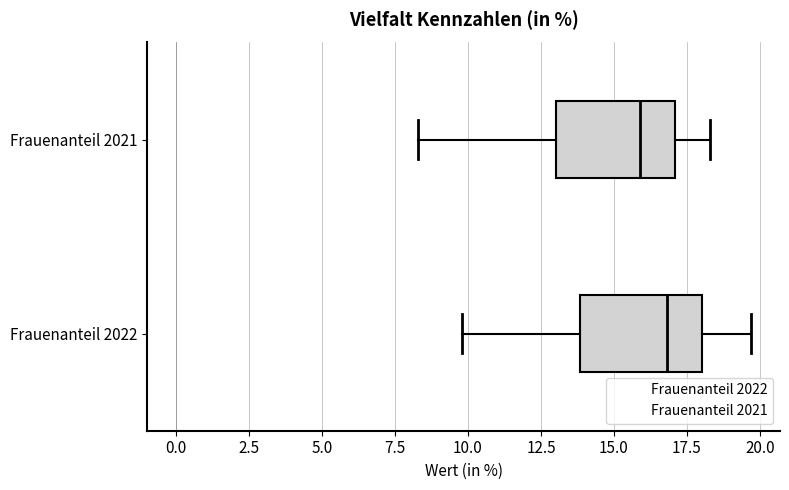

Reading bottom to top, transcribe this box plot: for each box, give where its median line is, the range the box spans, and where its two whiskers end, as read against the x-axis. The values are not printed on the chart, so give them approximately, as read against the axis.

Frauenanteil 2022: median 17.0, box 14.0 to 18.0, whiskers 10.0 to 19.5
Frauenanteil 2021: median 16.0, box 13.0 to 17.0, whiskers 8.5 to 18.5